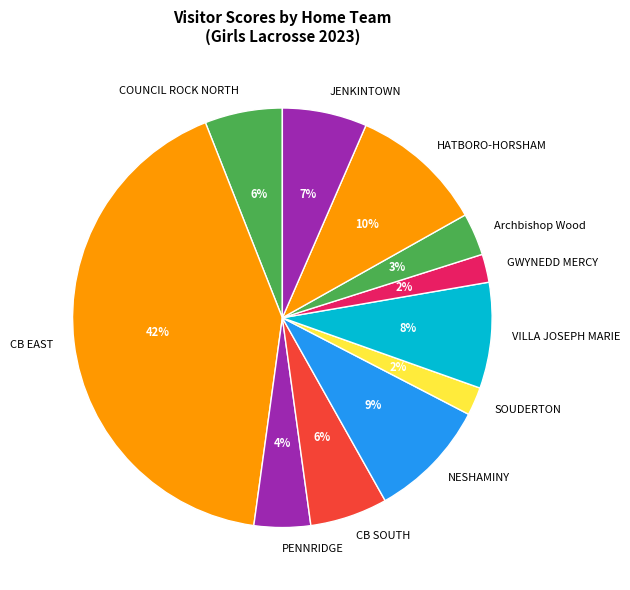

To the nearest percent, what is the difference between the largest and smallest slice percentages?

40%